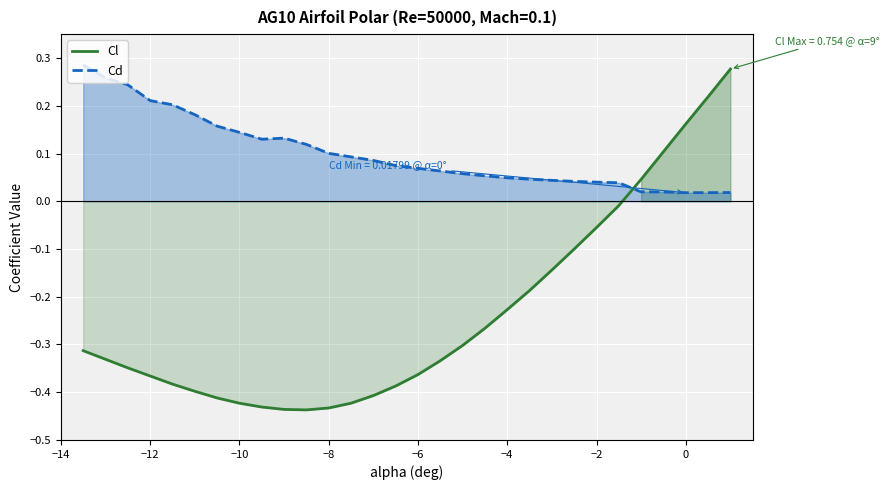

What is the sum of all Cl values?

-7.1